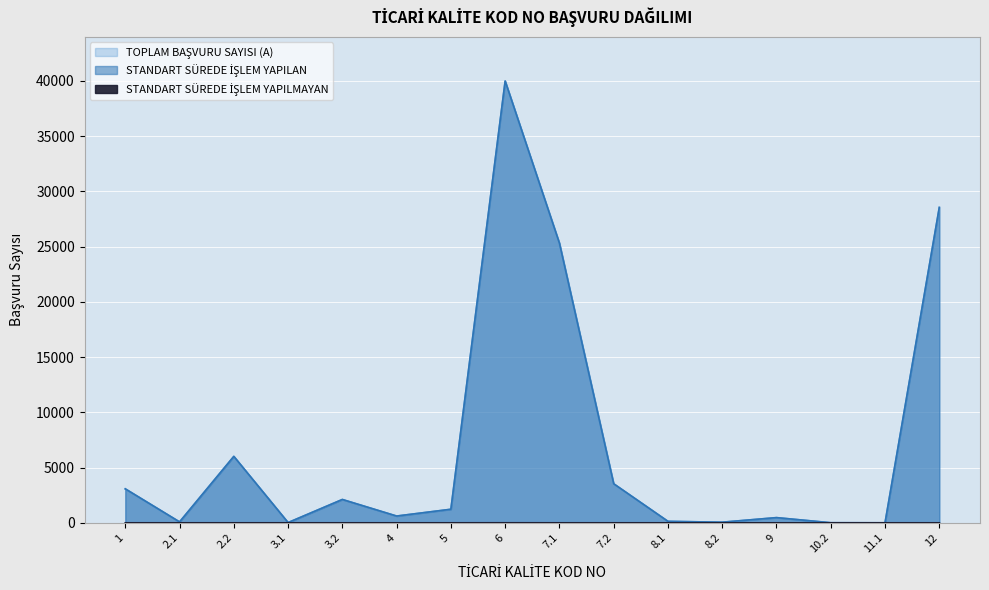

What is the spread (max minus min) of values at 4?

611